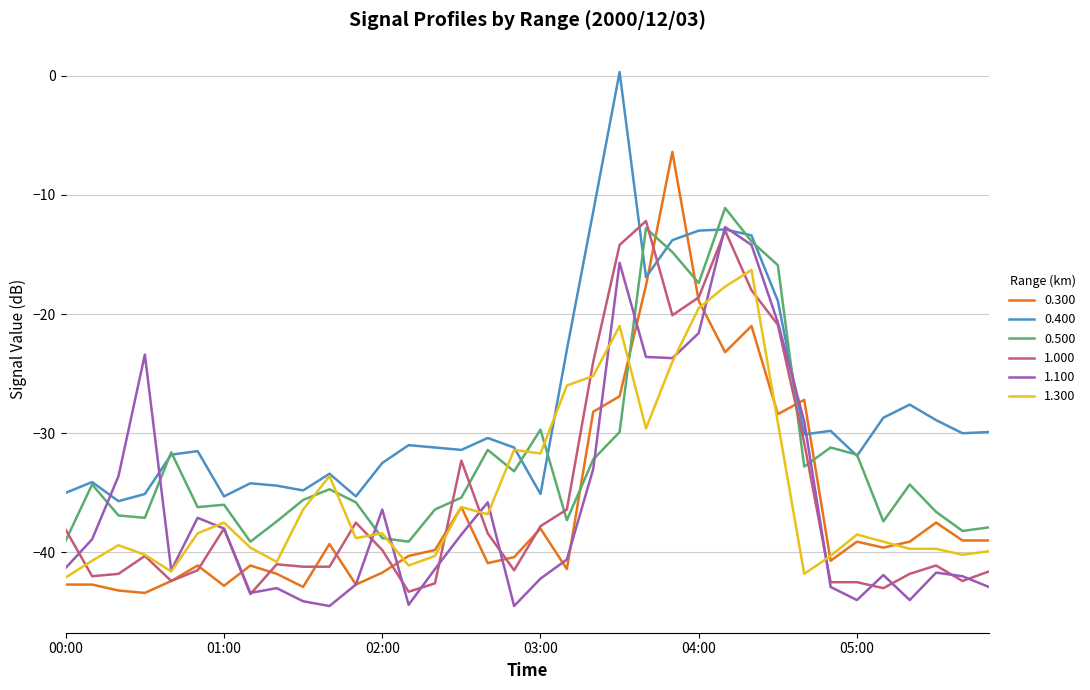

What is the minimum value for 1.000?

-43.5